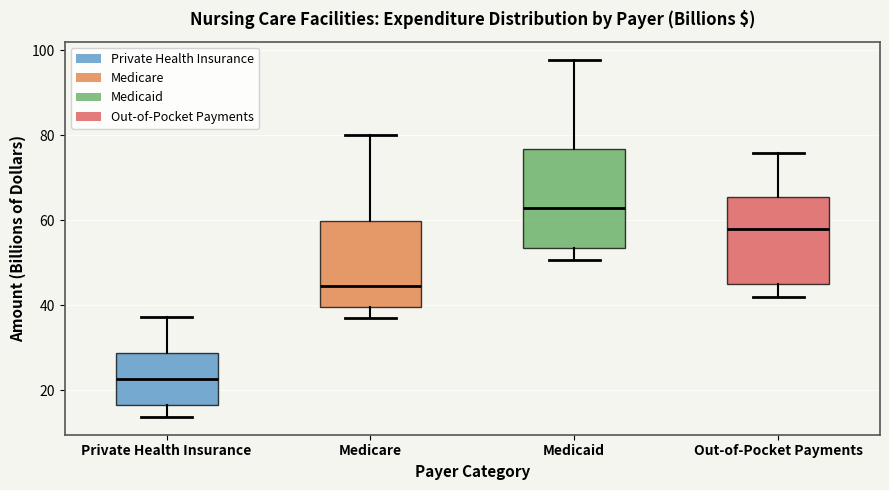

Which box has the lowest median line?

Private Health Insurance